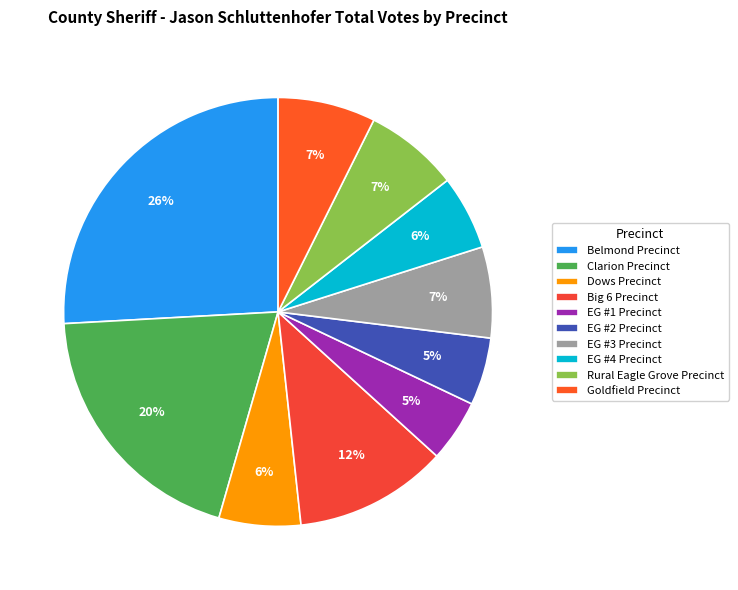

What percentage is the Belmond Precinct slice, to the nearest percent?

26%